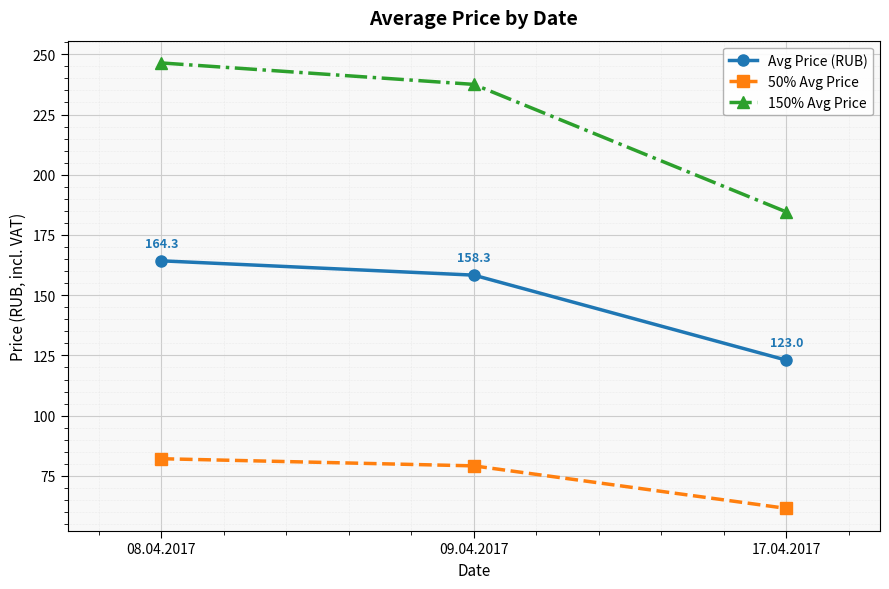

Between 08.04.2017 and 17.04.2017, which series saw the biggest shift?

150% Avg Price